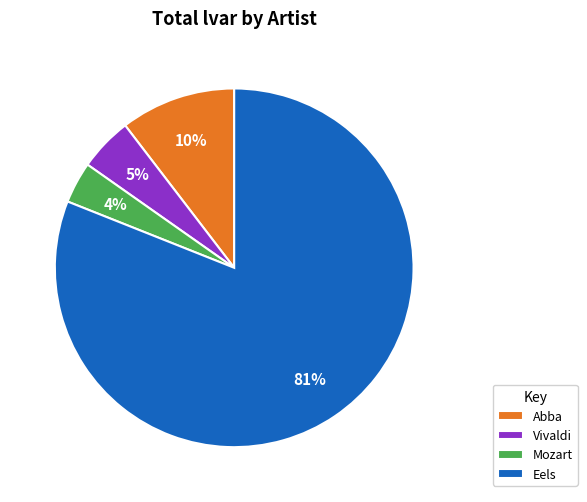

How many segments does this pie chart have?

4